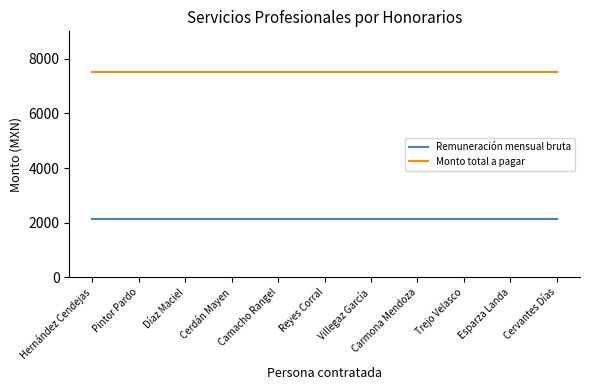

True or false: Remuneración mensual bruta and Monto total a pagar intersect in this chart.

False